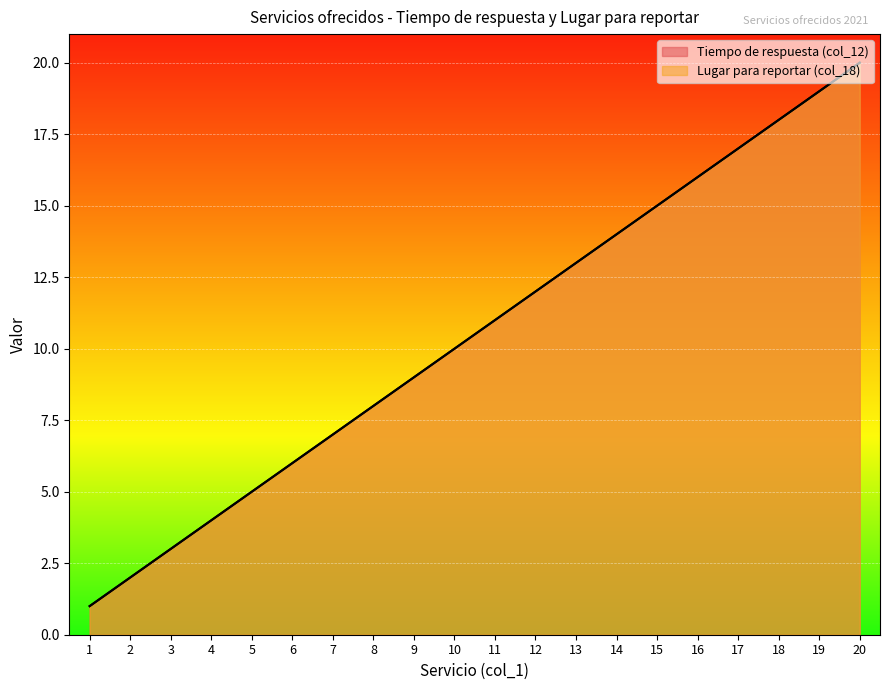

How many lines are shown in the chart?

2